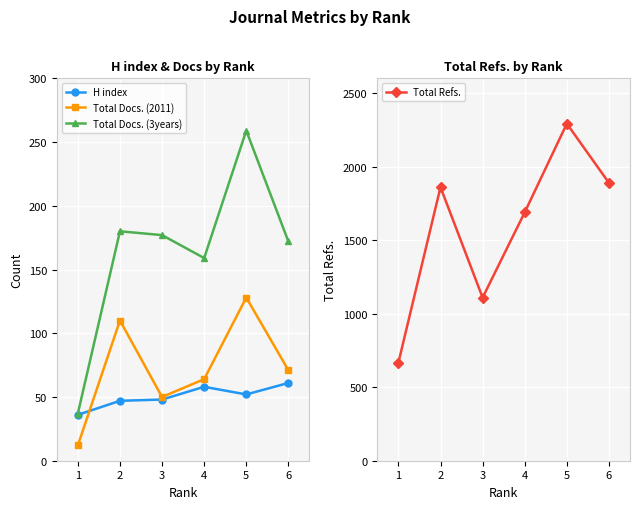

Which series has the widest spread of values?

Total Refs.